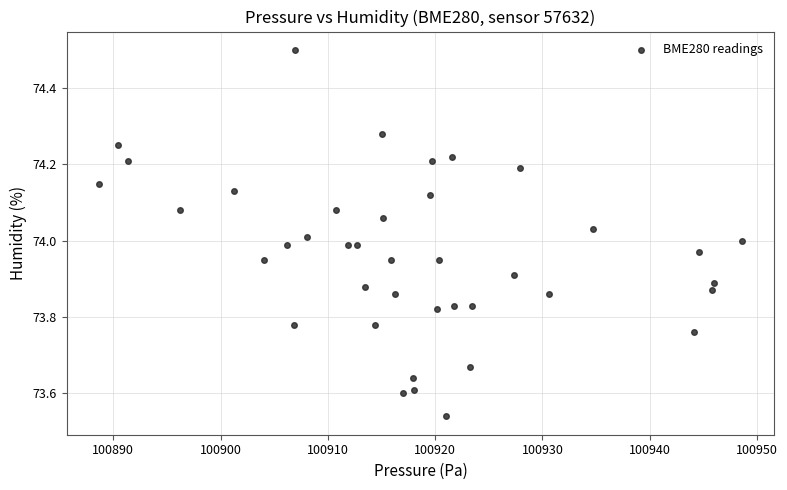

What is the range of Y values (max minus min)?

1.0